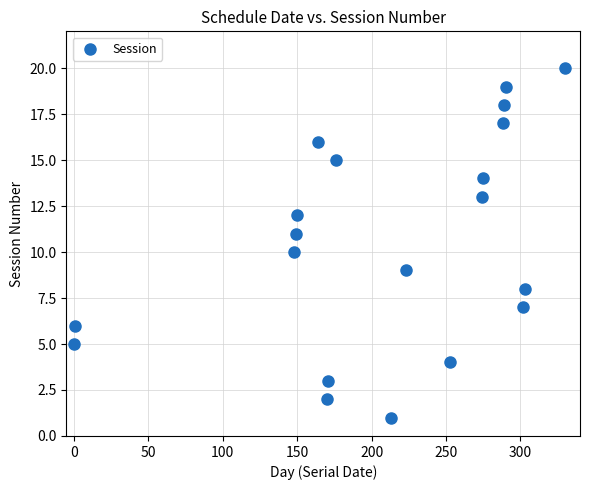

What is the range of Y values (max minus min)?

19